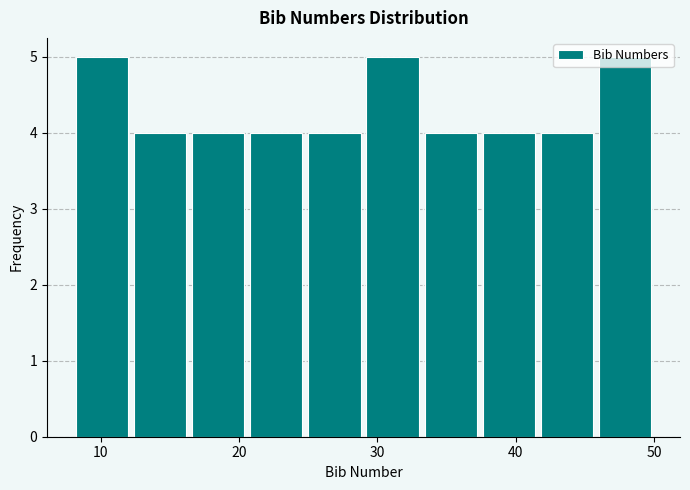

Reading left to right, list every bar in this chart as the range it spans on the x-axis followed by its height. Neither the bar edges nor the heights are printed on the chart, so give them approximately, as read against the axes.

8.0 to 12.2: 5
12.2 to 16.4: 4
16.4 to 20.6: 4
20.6 to 24.8: 4
24.8 to 29.0: 4
29.0 to 33.2: 5
33.2 to 37.4: 4
37.4 to 41.6: 4
41.6 to 45.8: 4
45.8 to 50.0: 5